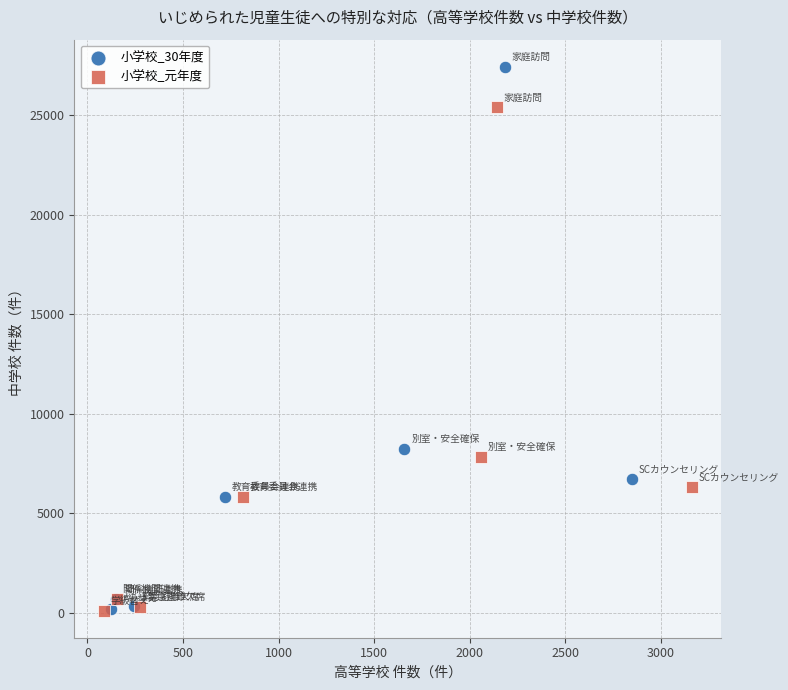

Which series has the widest spread of Y values?

小学校_30年度